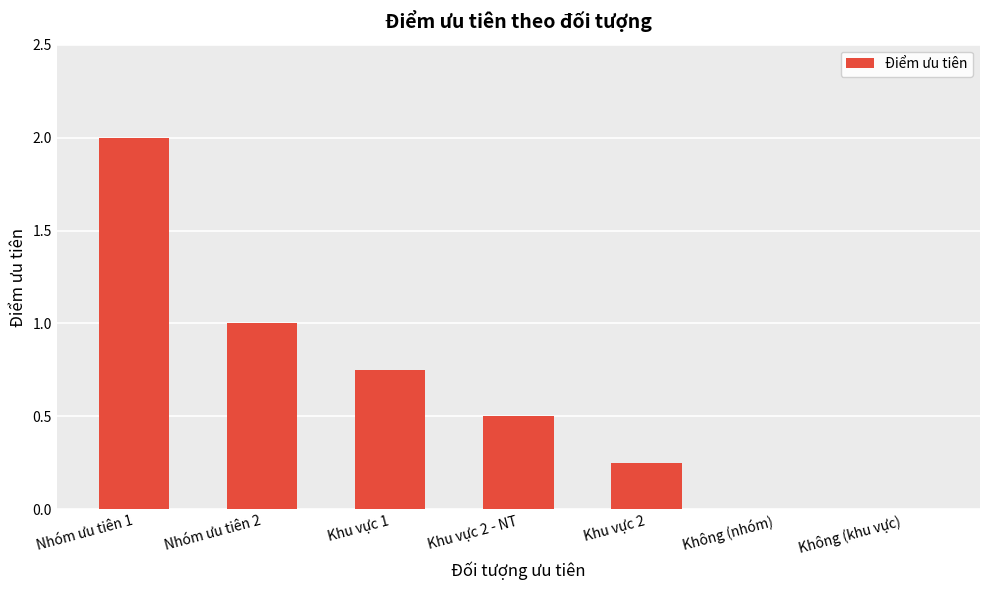

What is the change in value from Khu vực 2 - NT to Không (nhóm)?

-0.5